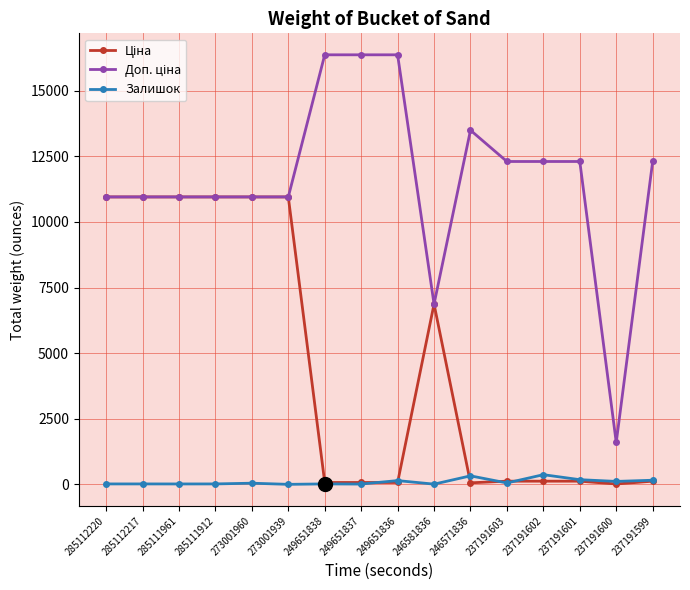

What is the difference between the maximum and minimum values in the Залишок series?

368.0